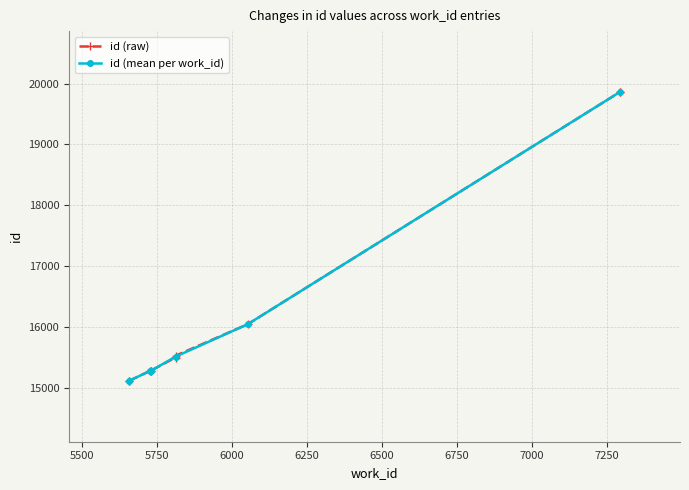

Which category has the lowest value across all series?

5658